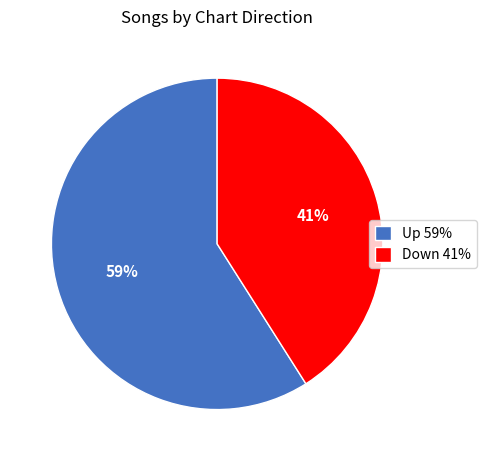

Between Down 41% and Up 59%, which is larger?

Up 59%